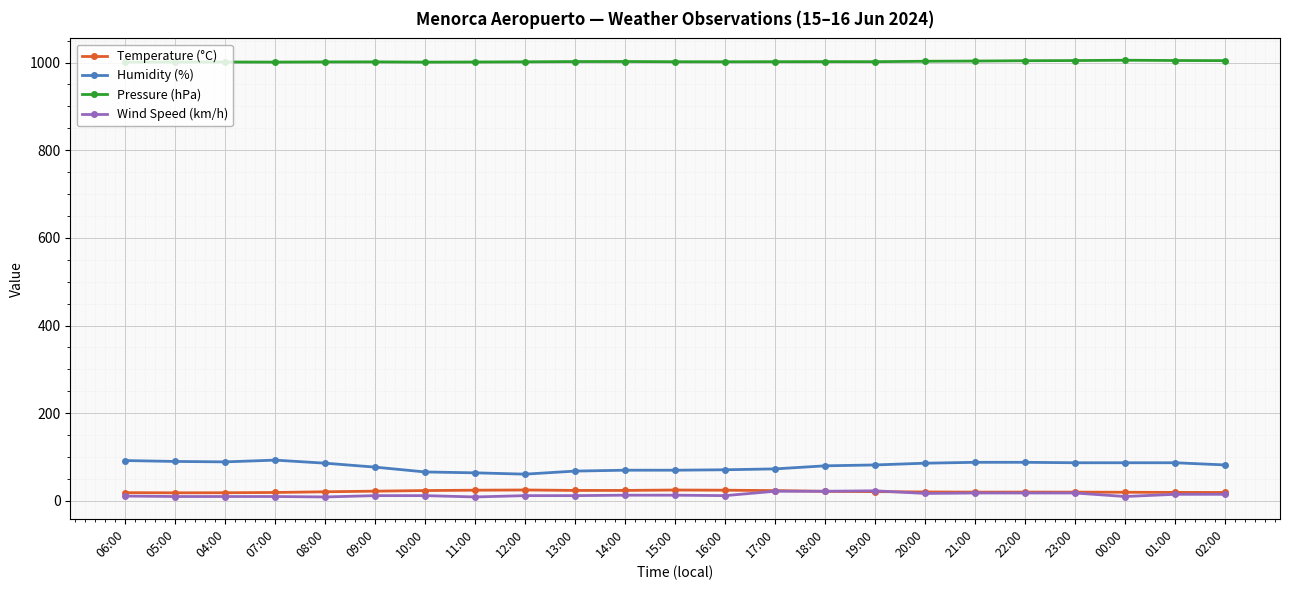

What are all the series names shown in the legend?

Temperature (°C), Humidity (%), Pressure (hPa), Wind Speed (km/h)